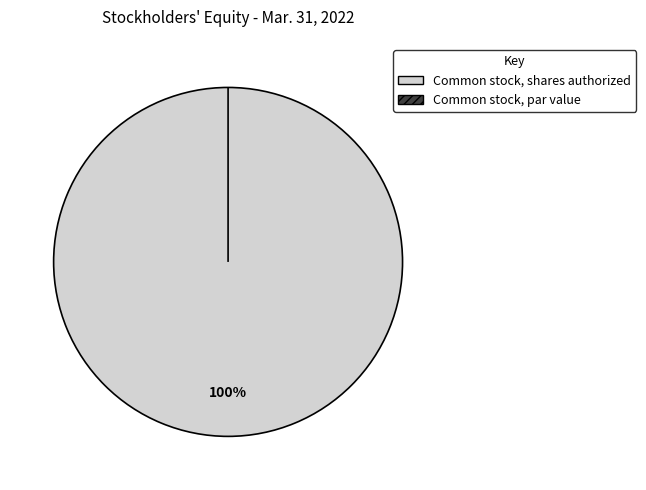

Does Common stock, shares authorized account for over 50% of the chart?

Yes